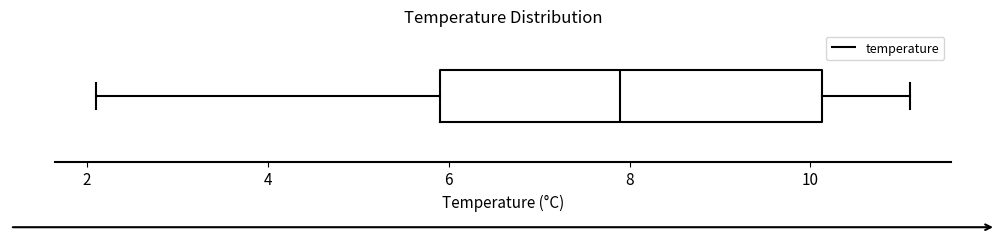

Where is the right edge of the box on the x-axis? The values are not printed on the chart, so give them approximately, as read against the axis.

10.2